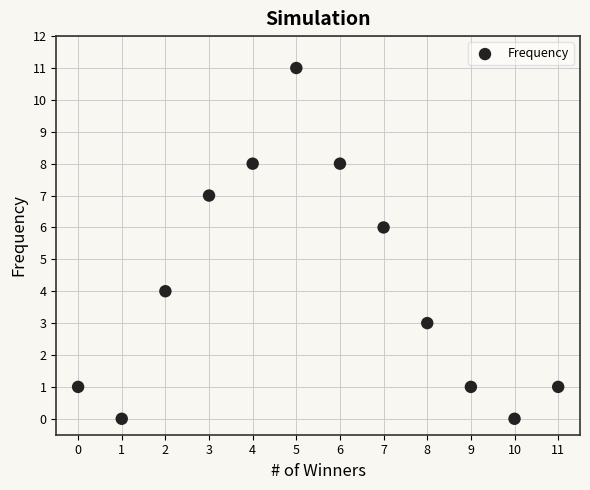

What is the range of Y values (max minus min)?

11